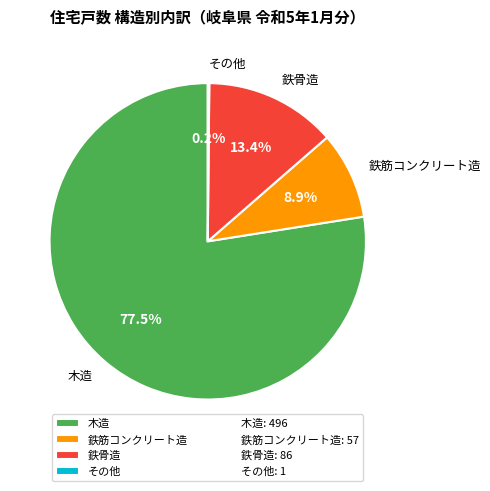

What portion of the pie excludes 木造?

22.5%